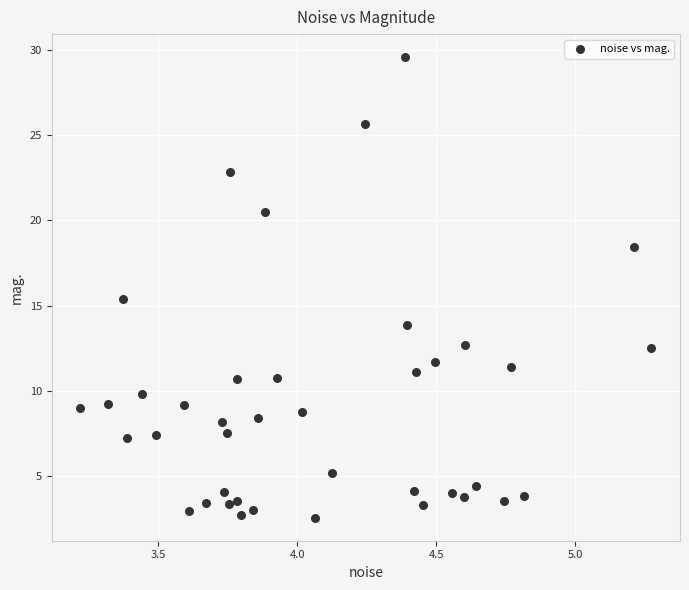

What is the range of X values (max minus min)?

2.1